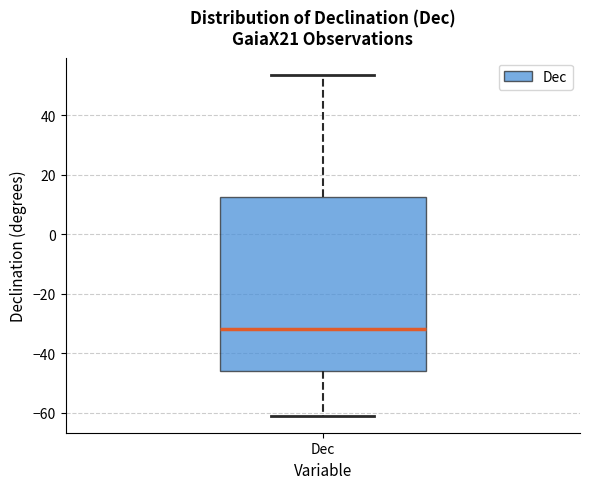

Transcribe this box plot: give where the median line is, the range the box spans, and where the two whiskers end, as read against the y-axis. The values are not printed on the chart, so give them approximately, as read against the axis.

median -32, box -46 to 12, whiskers -60 to 54